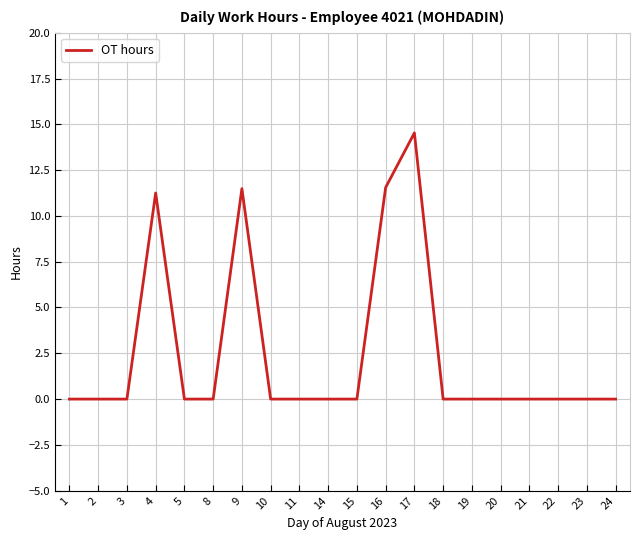

What is the maximum value shown in the chart?

14.5